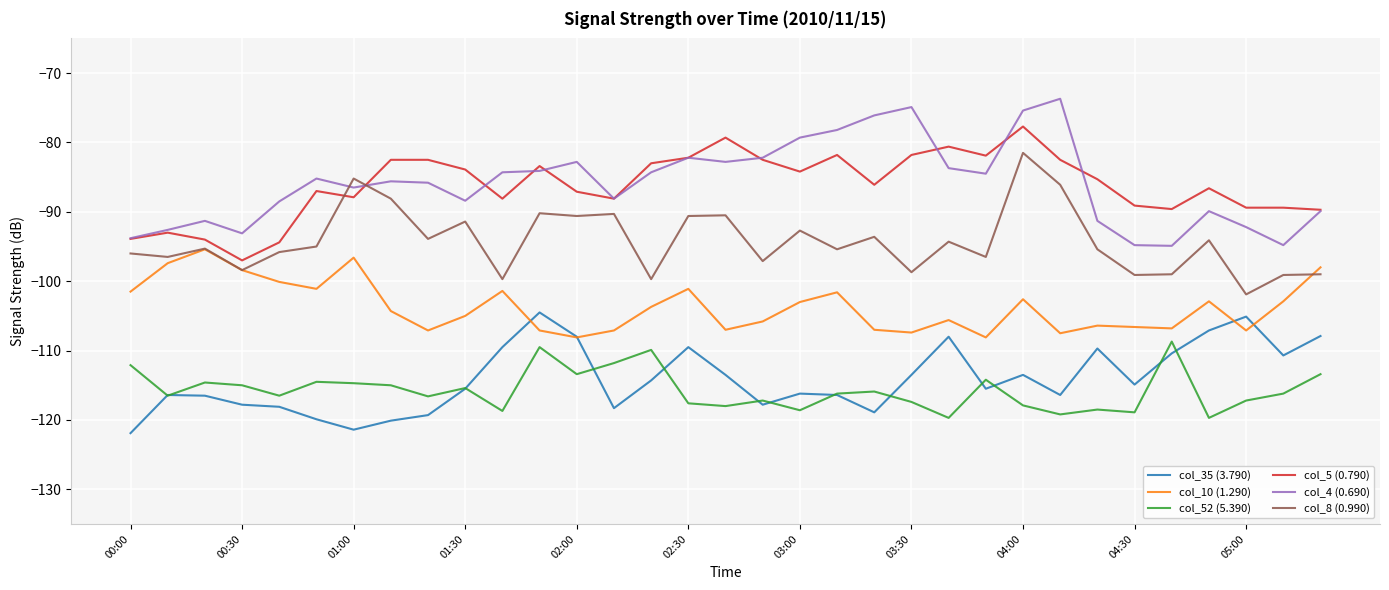

True or false: col_5 (0.790) and col_10 (1.290) cross at least once.

False